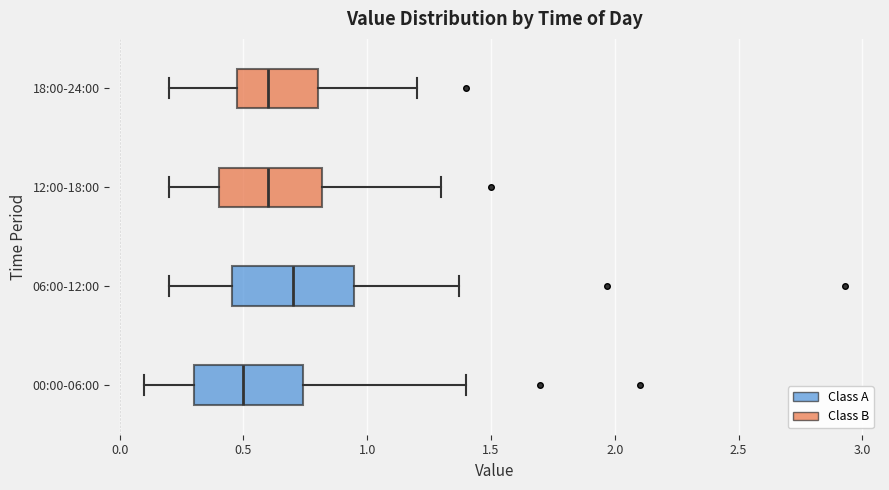

Where does the median line of the box for 06:00-12:00 sit on the x-axis? The values are not printed on the chart, so give them approximately, as read against the axis.

0.70